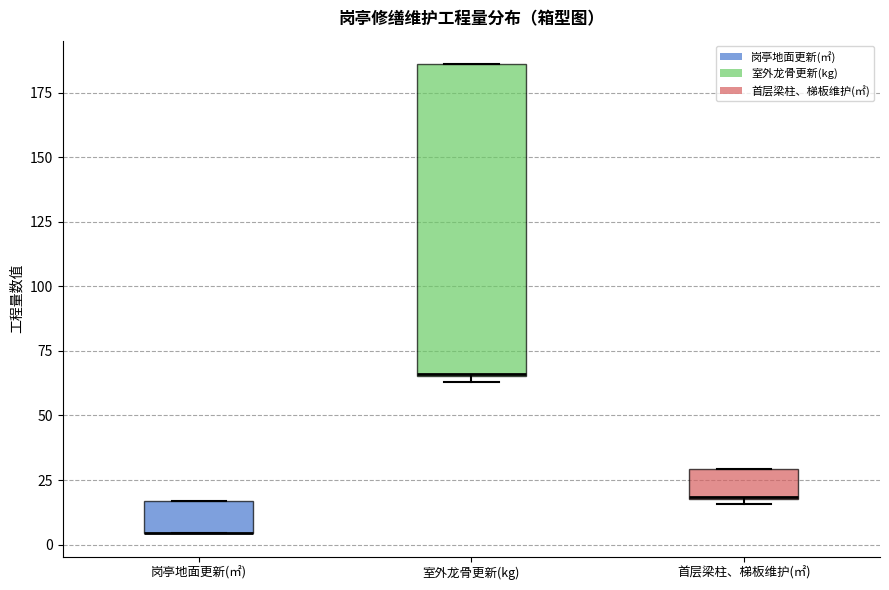

Where is the lower edge of the box for 首层梁柱、梯板维护(㎡) on the y-axis? The values are not printed on the chart, so give them approximately, as read against the axis.

20